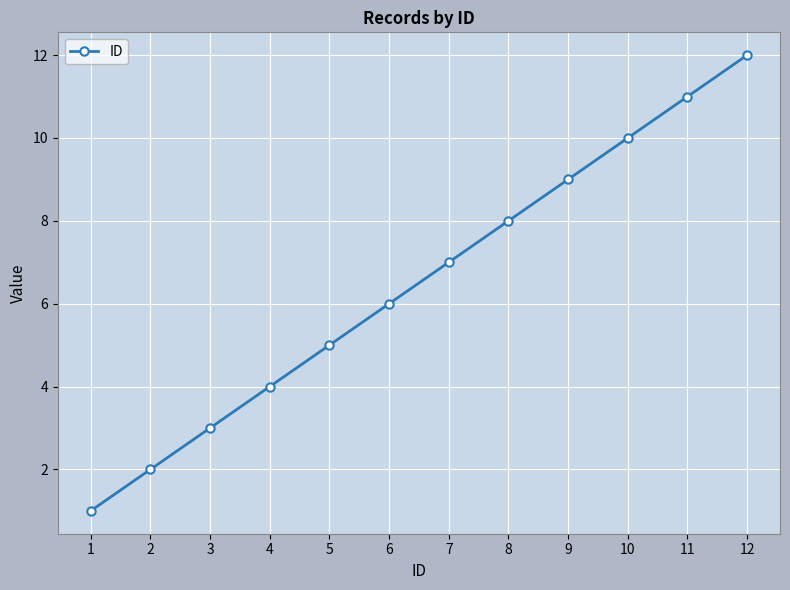

True or false: there are more than 2 points higher than both neighbors.

False